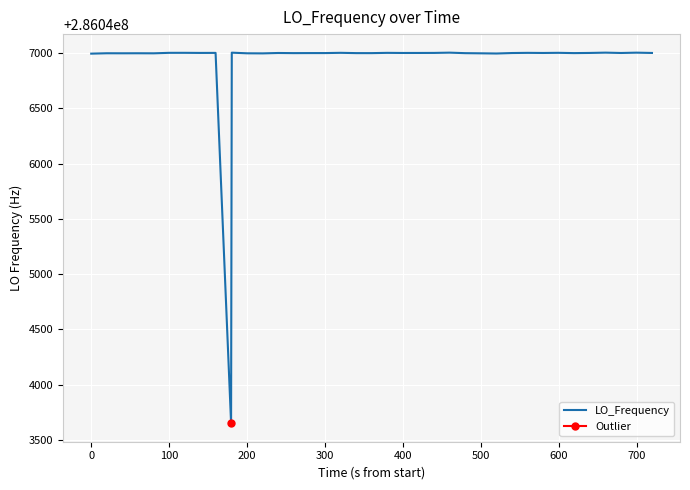

What is the value of the 11th point from the left?

286047004.1